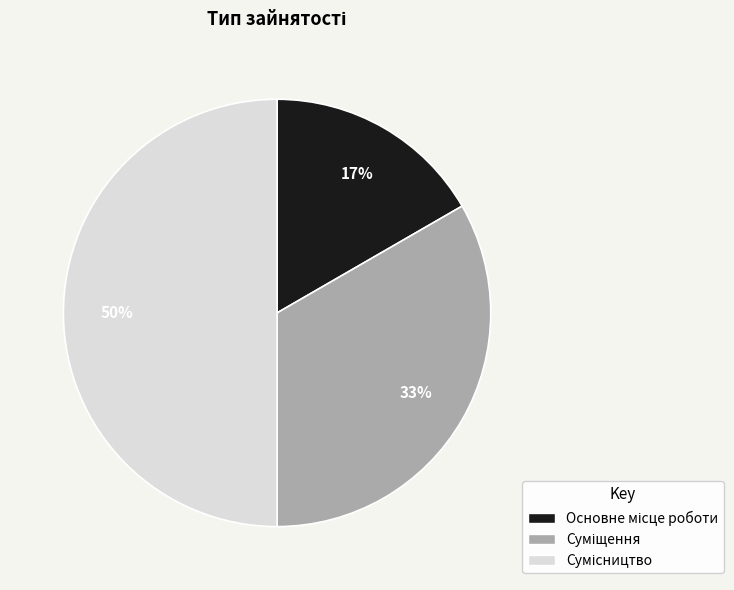

To the nearest percent, what is the difference between the largest and smallest slice percentages?

33%